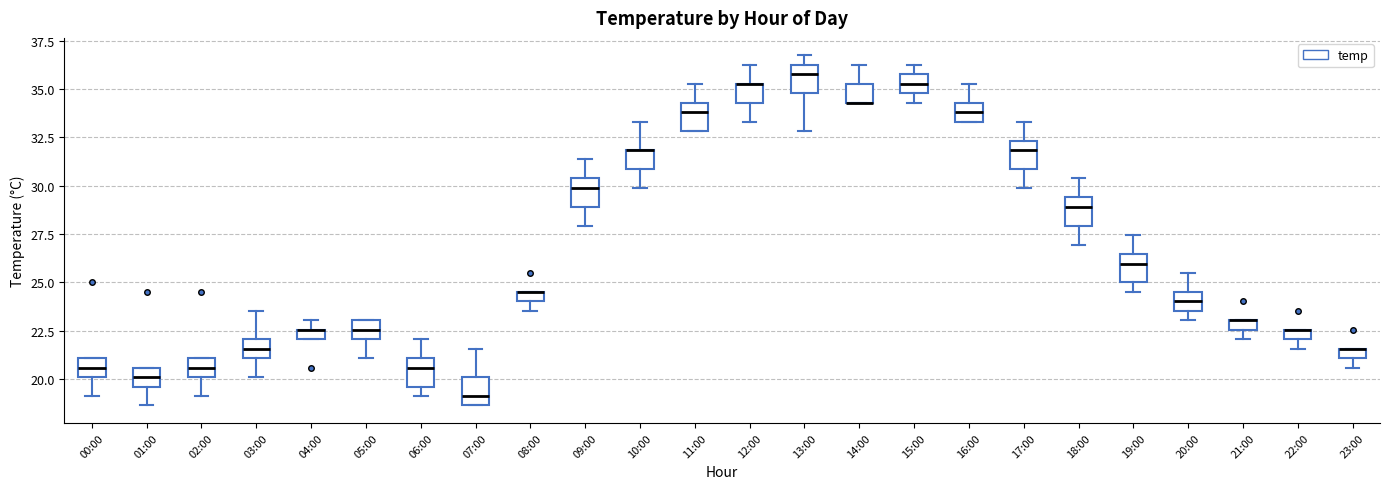

Where does the upper whisker of the box for 18:00 end on the y-axis? The values are not printed on the chart, so give them approximately, as read against the axis.

30.5